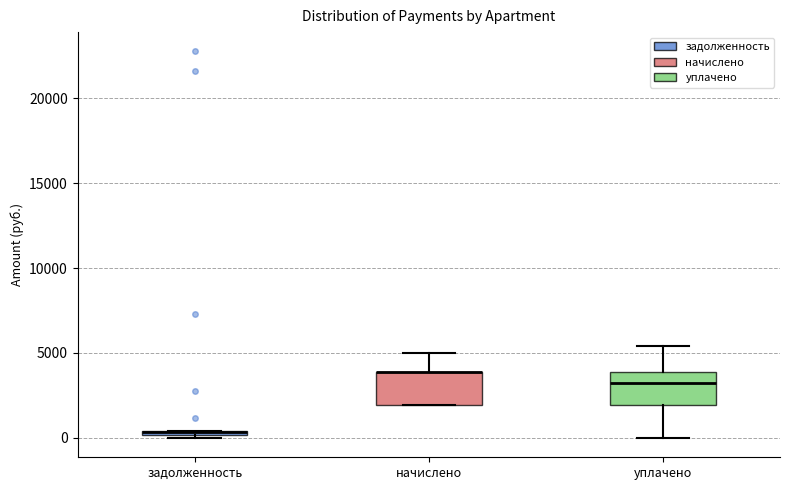

Where is the upper edge of the box for задолженность on the y-axis? The values are not printed on the chart, so give them approximately, as read against the axis.

500